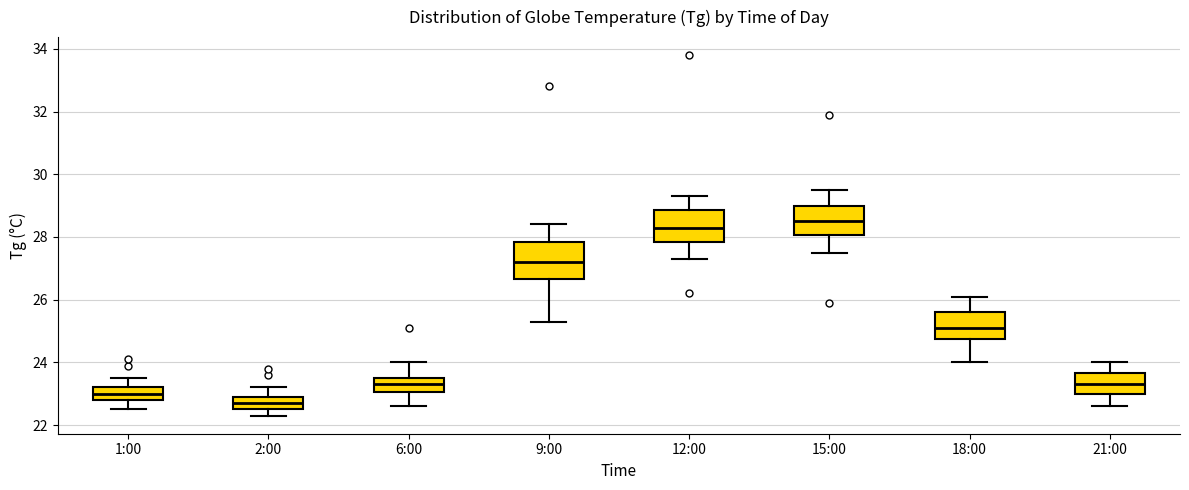

Where is the upper edge of the box for 21:00 on the y-axis? The values are not printed on the chart, so give them approximately, as read against the axis.

23.6